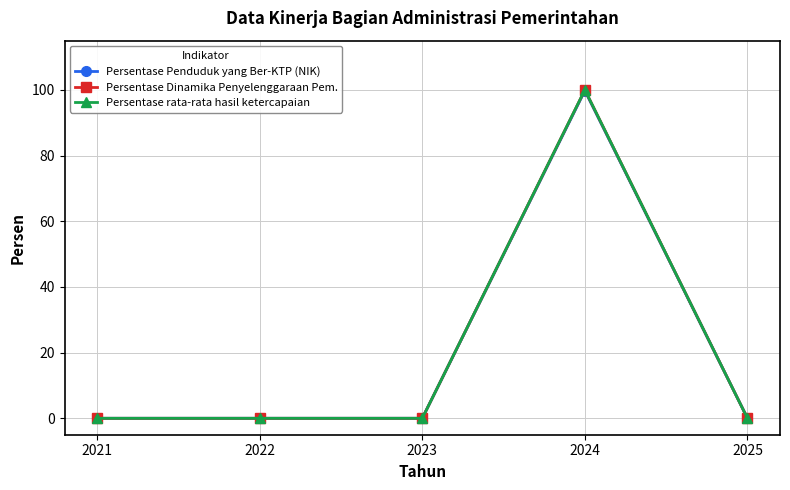

True or false: Persentase Penduduk yang Ber-KTP (NIK) and Persentase Dinamika Penyelenggaraan Pem. intersect in this chart.

False